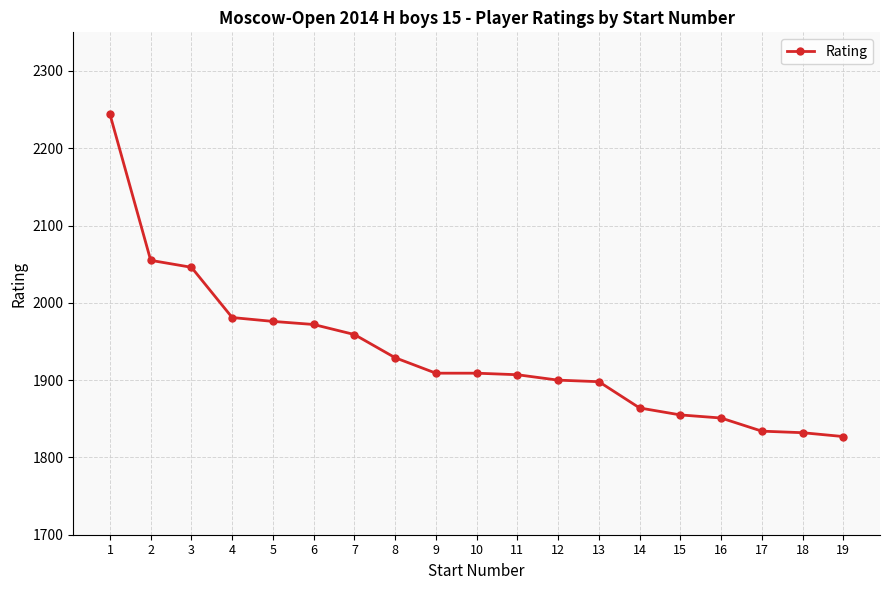

What is the difference between the values at 13 and 7?

61